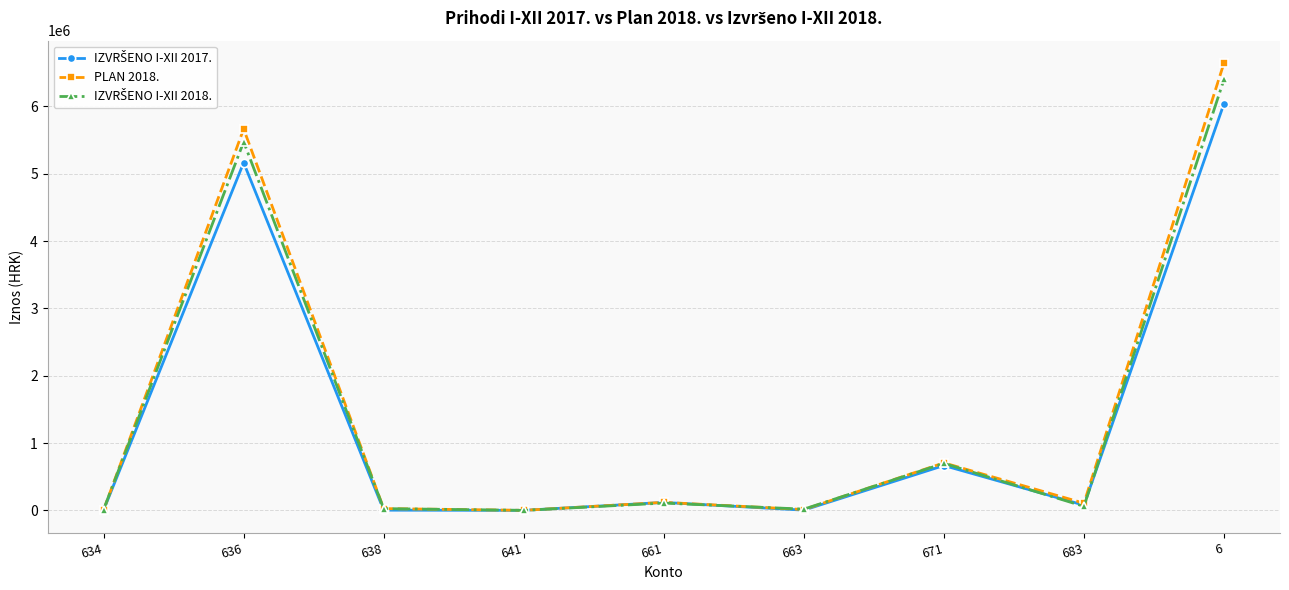

Count the number of data series in this chart.

3